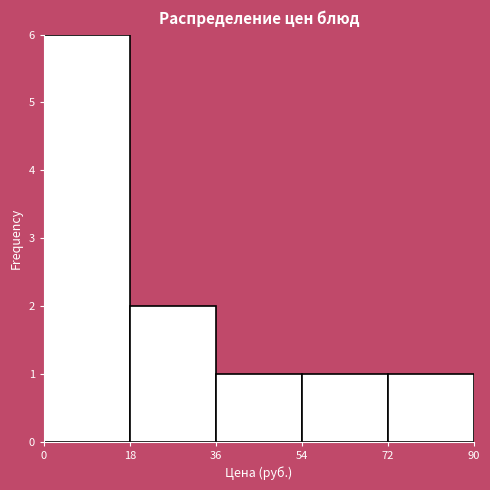

Reading left to right, list every bar in this chart as the range it spans on the x-axis followed by its height. The values are not printed on the chart, so give them approximately, as read against the axis.

0 to 18: 6
18 to 36: 2
36 to 54: 1
54 to 72: 1
72 to 90: 1